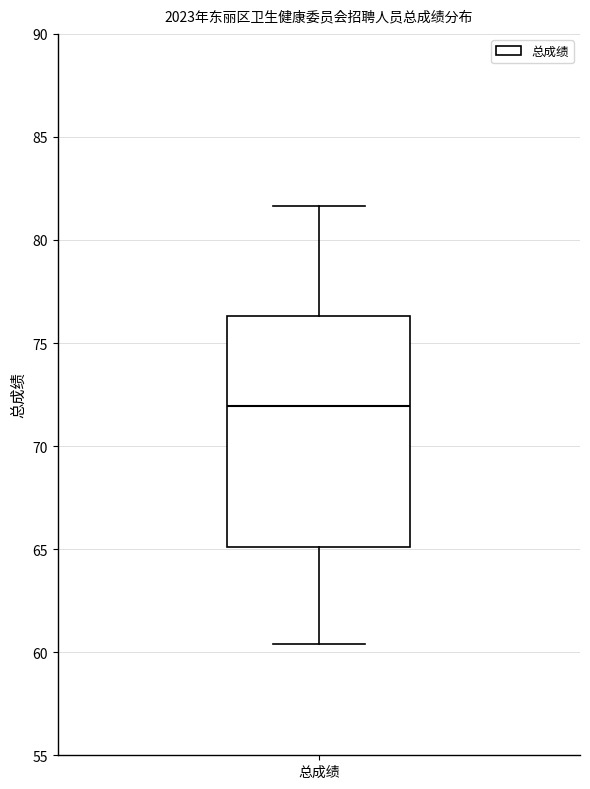

Transcribe this box plot: give where the median line is, the range the box spans, and where the two whiskers end, as read against the y-axis. The values are not printed on the chart, so give them approximately, as read against the axis.

median 72.0, box 65.0 to 76.5, whiskers 60.5 to 81.5